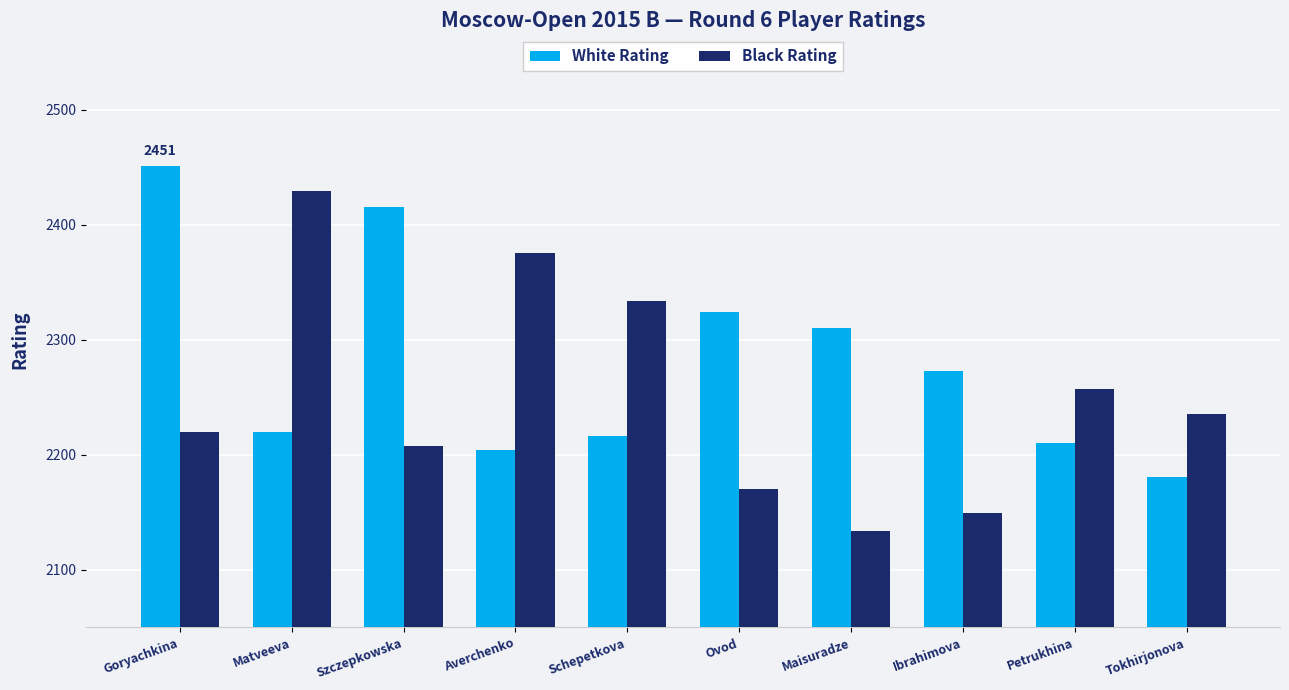

What is the difference between the maximum and minimum values in the White Rating series?

270